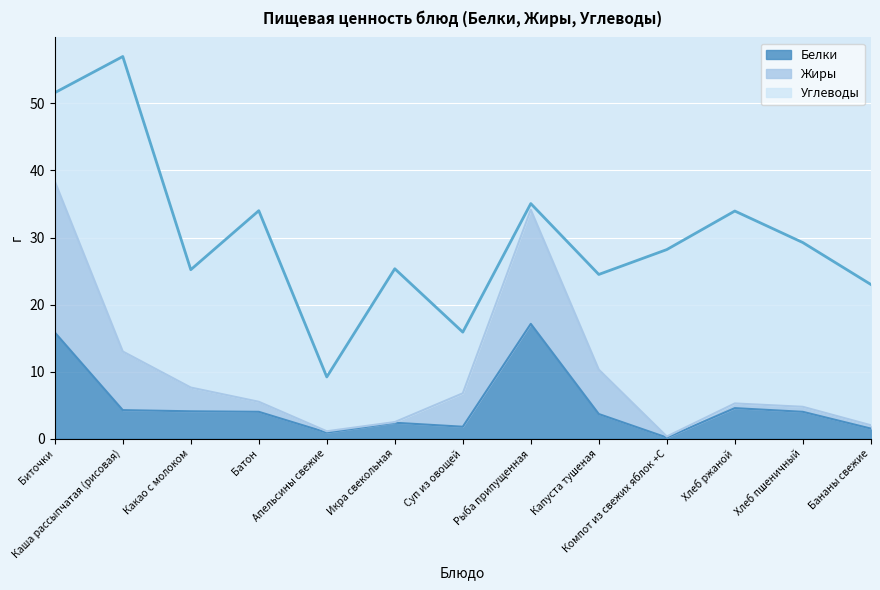

At which label does Жиры reach its minimum?

Компот из свежих яблок +С